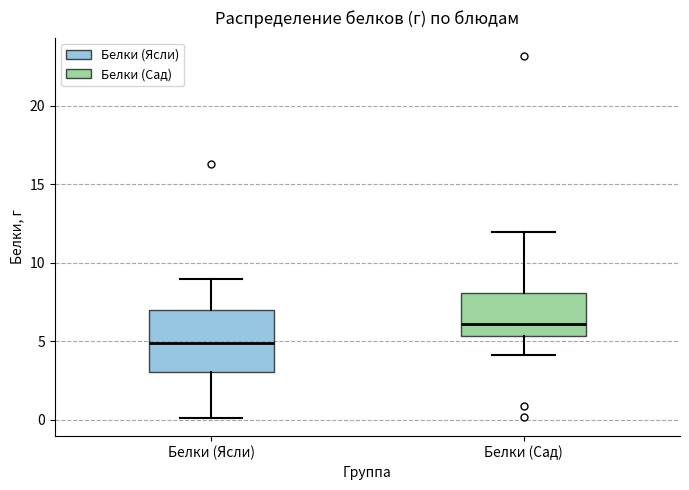

Reading left to right, transcribe this box plot: for each box, give where its median line is, the range the box spans, and where its two whiskers end, as read against the y-axis. The values are not printed on the chart, so give them approximately, as read against the axis.

Белки (Ясли): median 5.0, box 3.0 to 7.0, whiskers 0.0 to 9.0
Белки (Сад): median 6.0, box 5.5 to 8.0, whiskers 4.0 to 12.0